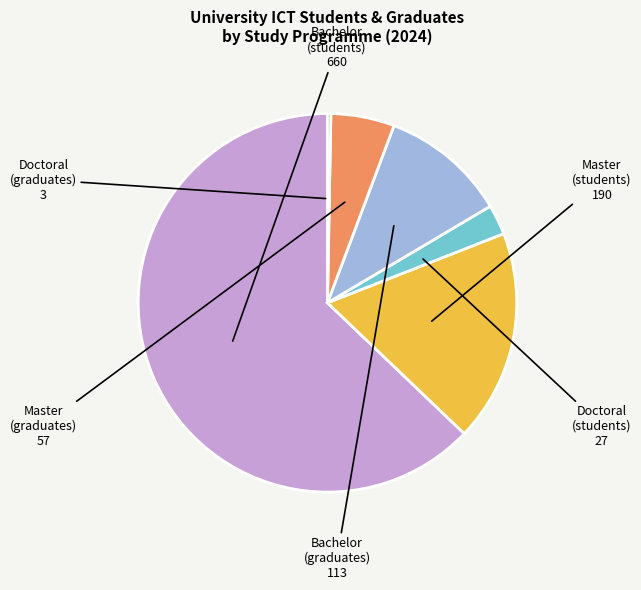

Which has a higher value, Bachelor (graduates) or Master (graduates)?

Bachelor (graduates)